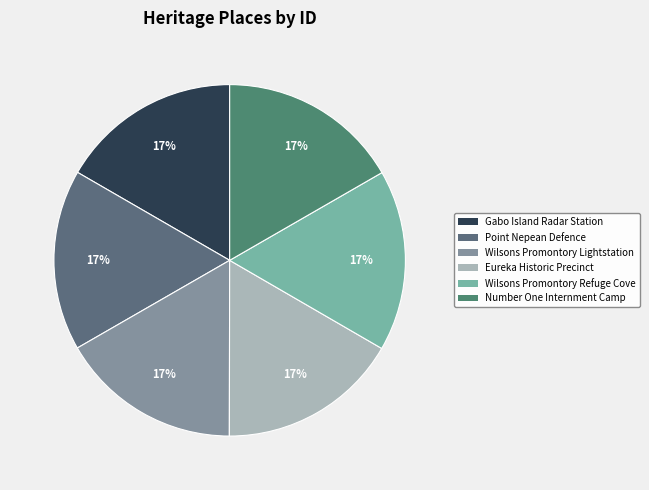

True or false: Wilsons Promontory Refuge Cove accounts for 9% of the total.

False